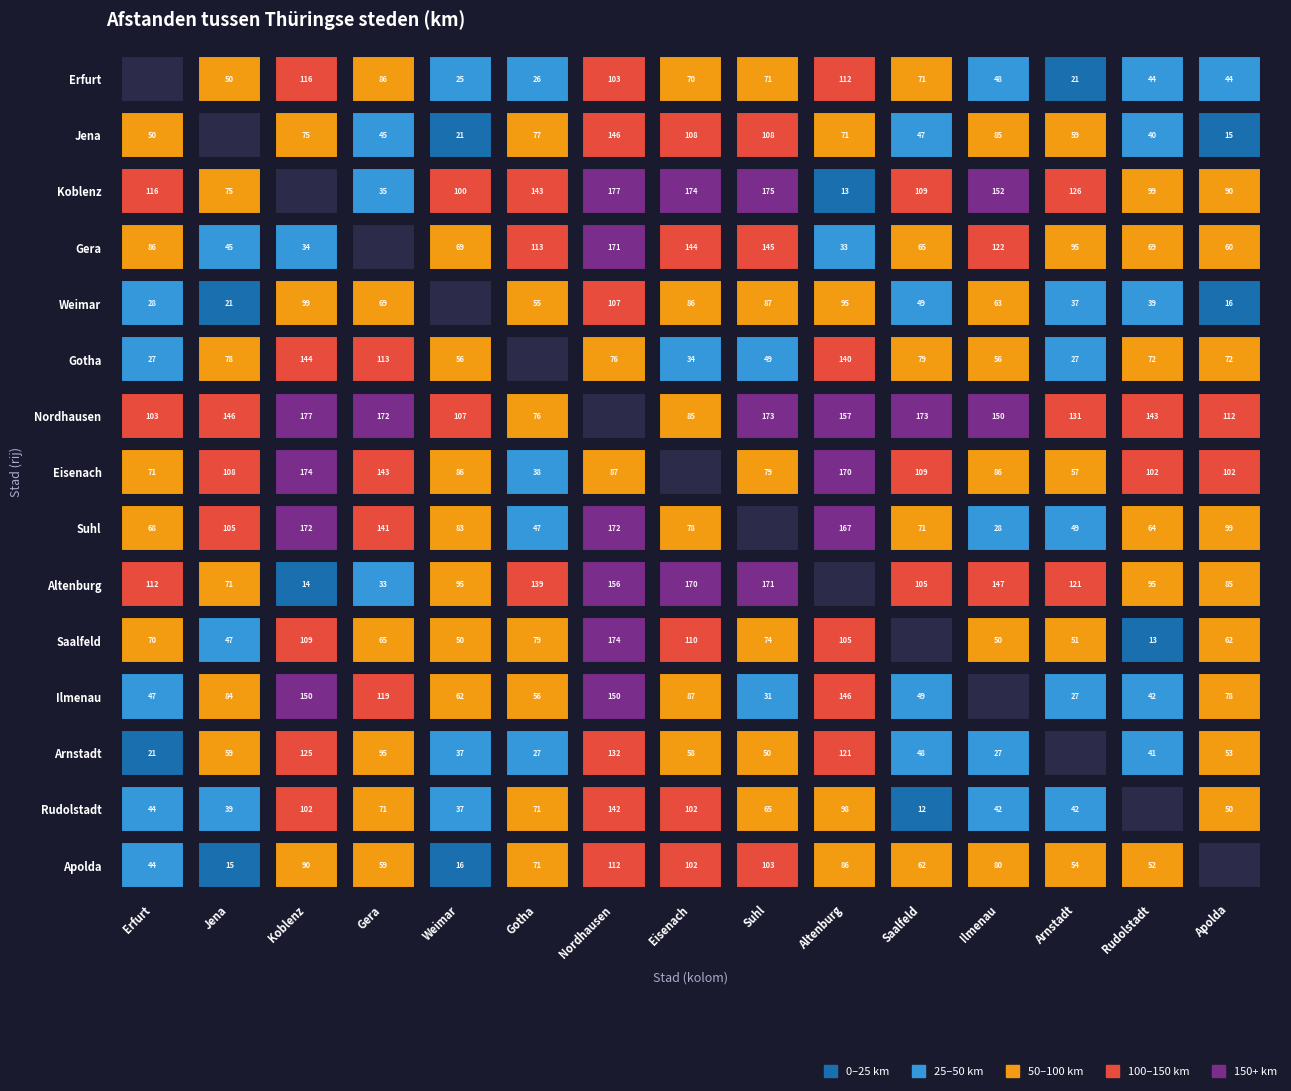

Rank the categories by Saalfeld value from lowest to highest.

Saalfeld, Rudolstadt, Jena, Weimar, Ilmenau, Arnstadt, Apolda, Gera, Erfurt, Suhl, Gotha, Altenburg, Koblenz, Eisenach, Nordhausen